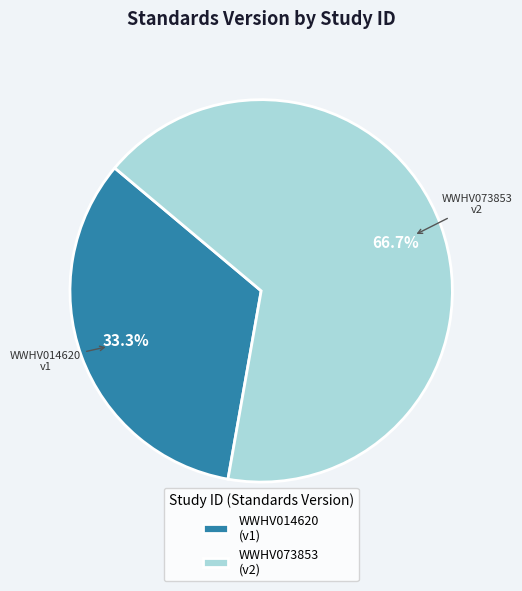

Approximately how many times larger is the value at WWHV014620 compared to WWHV073853?

0.5